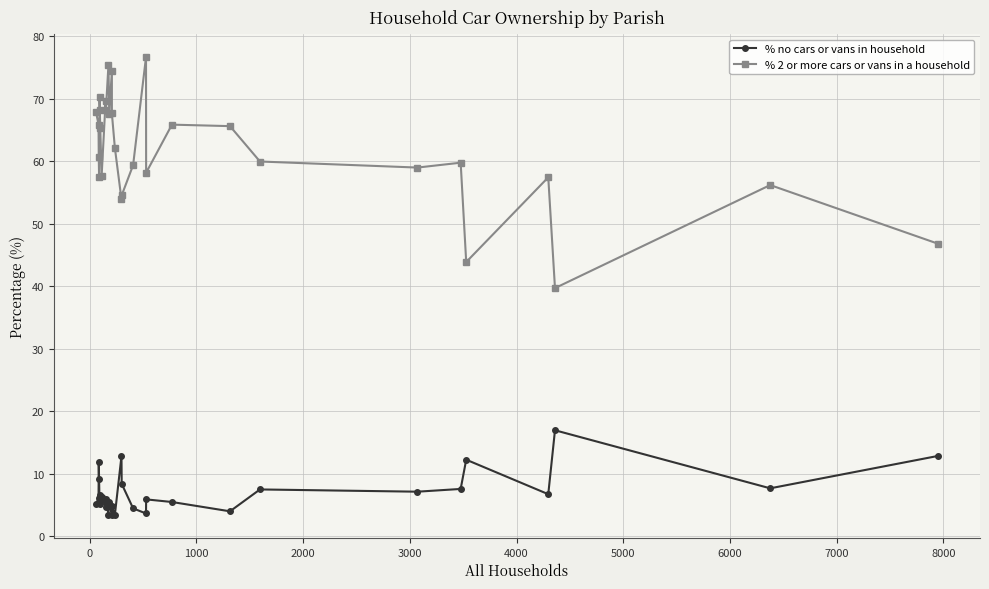

True or false: % no cars or vans in household has more than 2 interior local peaks.

True